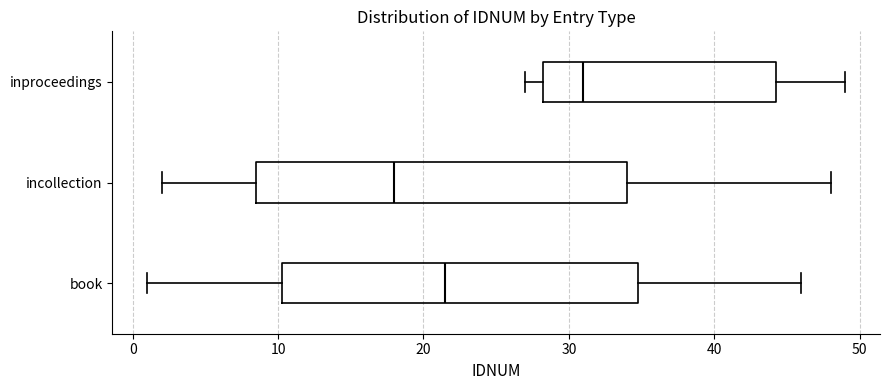

Where is the right edge of the box for incollection on the x-axis? The values are not printed on the chart, so give them approximately, as read against the axis.

34